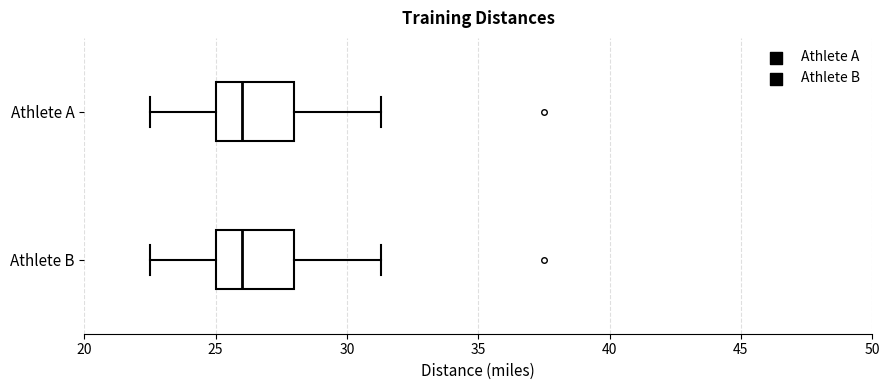

Reading bottom to top, read every box against the x-axis: the position of its median line, the range the box covers, and the ends of its whiskers. The values are not printed on the chart, so give them approximately, as read against the axis.

Athlete B: median 26.0, box 25.0 to 28.0, whiskers 22.5 to 31.5
Athlete A: median 26.0, box 25.0 to 28.0, whiskers 22.5 to 31.5